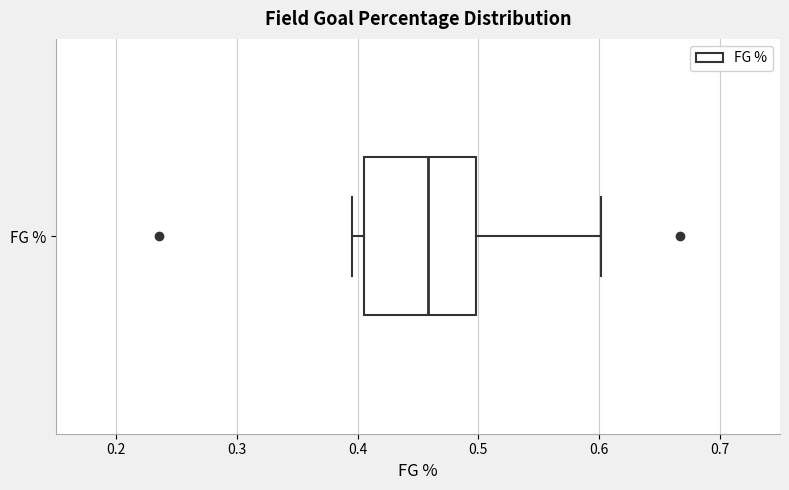

Where is the left edge of the box for FG % on the x-axis? The values are not printed on the chart, so give them approximately, as read against the axis.

0.41